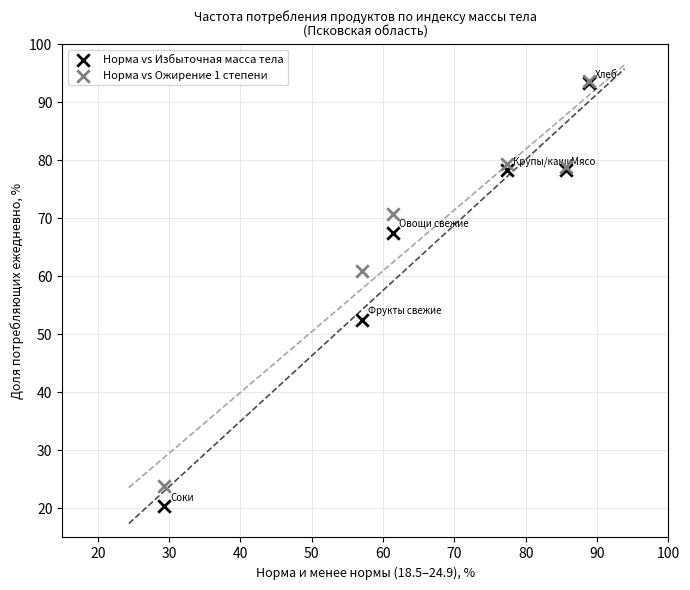

Which series contains the lowest Y value?

Норма vs Избыточная масса тела